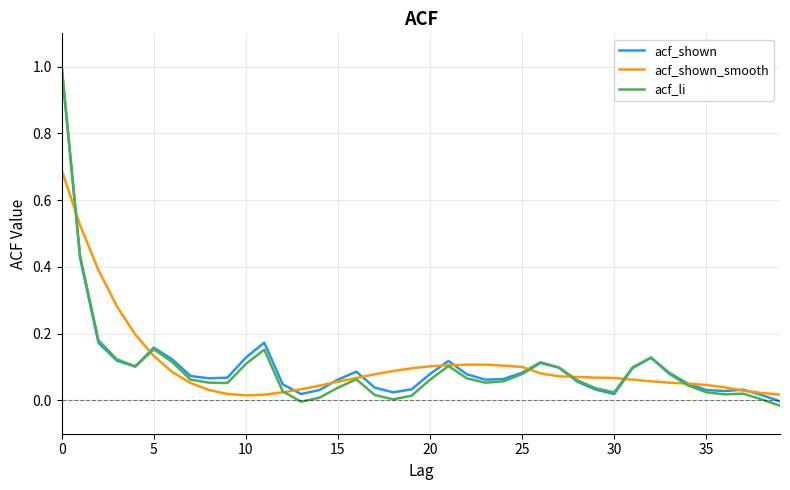

True or false: acf_shown has more than 2 points higher than both neighbors.

True